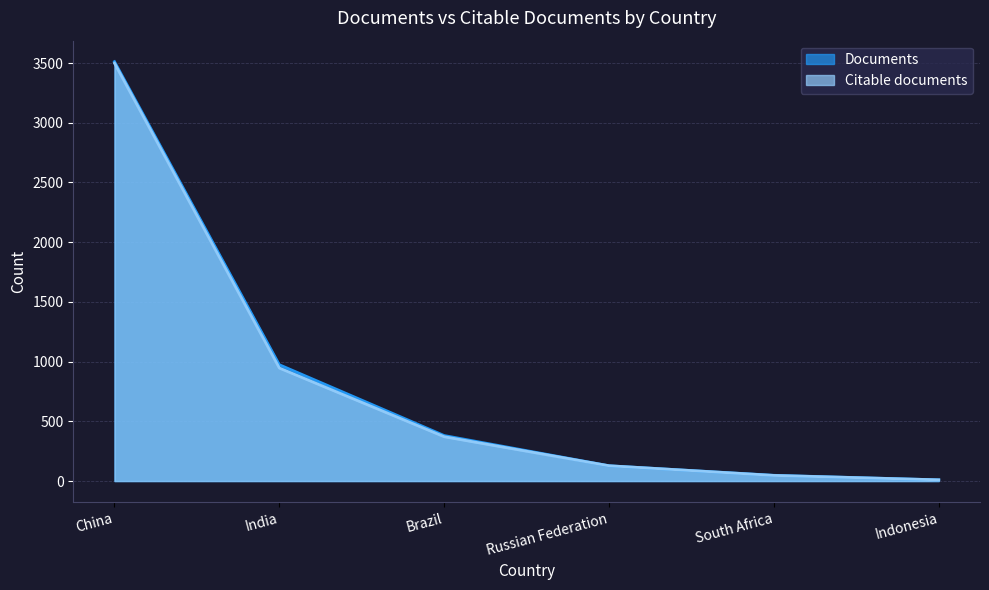

How many data points in Documents are less than 381?

3